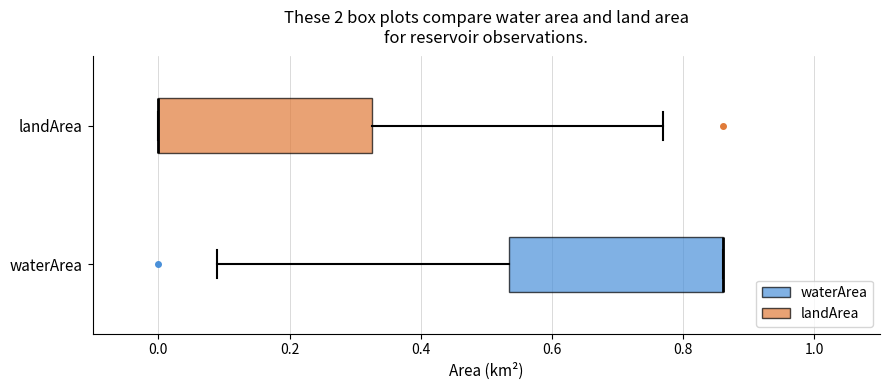

Reading bottom to top, read every box against the x-axis: the position of its median line, the range the box covers, and the ends of its whiskers. The values are not printed on the chart, so give them approximately, as read against the axis.

waterArea: median 0.86 (drawn on the box's right edge), box 0.54 to 0.86, whiskers 0.10 to 0.86
landArea: median 0.00 (drawn on the box's left edge), box 0.00 to 0.32, whiskers 0.00 to 0.78